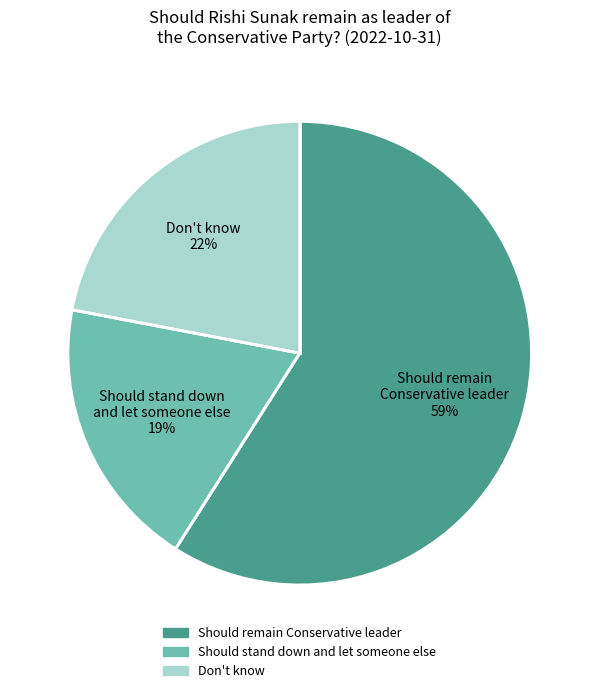

Rank the categories by value from lowest to highest.

Should stand down and let someone else, Don't know, Should remain Conservative leader